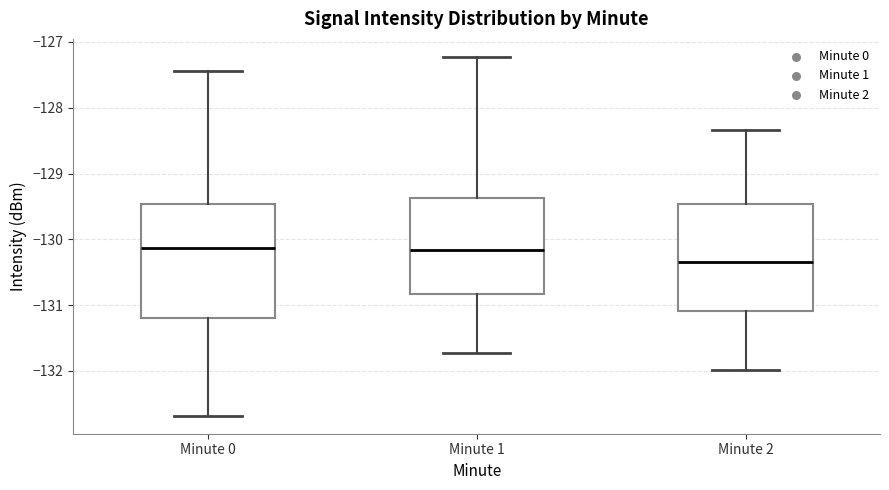

Which box is the tallest, from its lower edge to its upper edge?

Minute 0